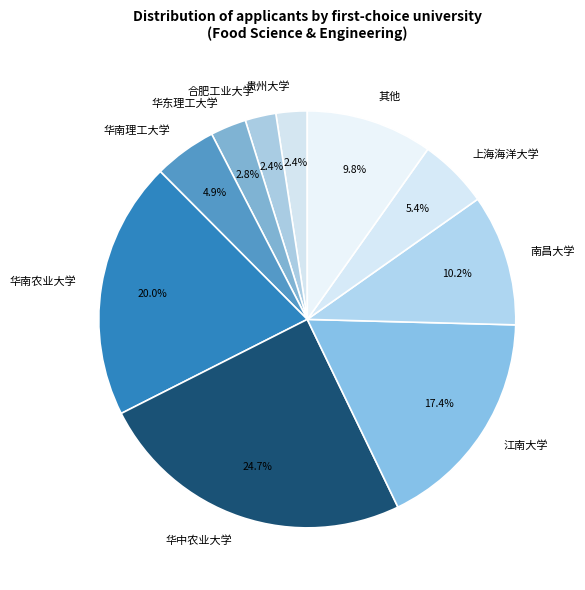

Is the sum of 合肥工业大学 and 华南理工大学 greater than half?

No